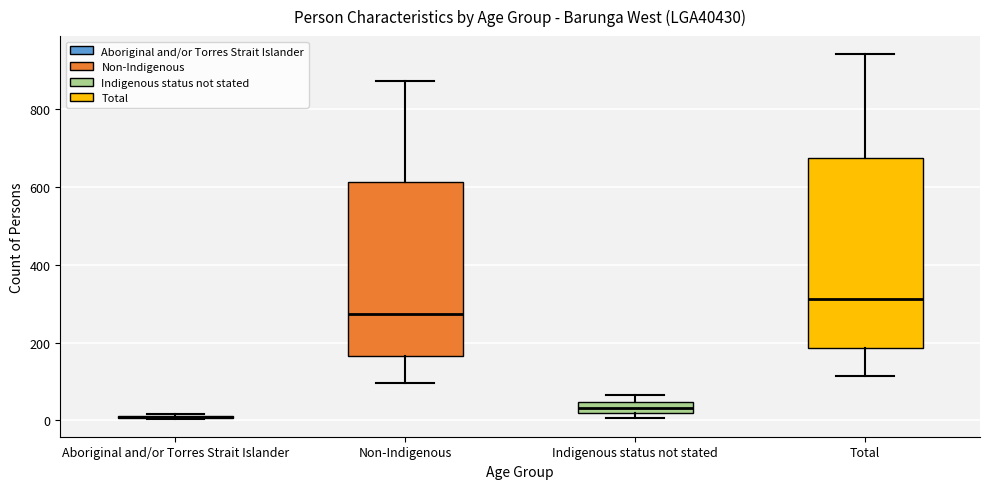

Reading left to right, transcribe this box plot: for each box, give where its median line is, the range the box spans, and where its two whiskers end, as read against the y-axis. The values are not printed on the chart, so give them approximately, as read against the axis.

Aboriginal and/or Torres Strait Islander: box collapsed to a line at 0, whiskers 0 to 20
Non-Indigenous: median 280, box 160 to 620, whiskers 100 to 880
Indigenous status not stated: median 40 (inside the box), box 20 to 40, whiskers 0 to 60
Total: median 320, box 180 to 680, whiskers 120 to 940